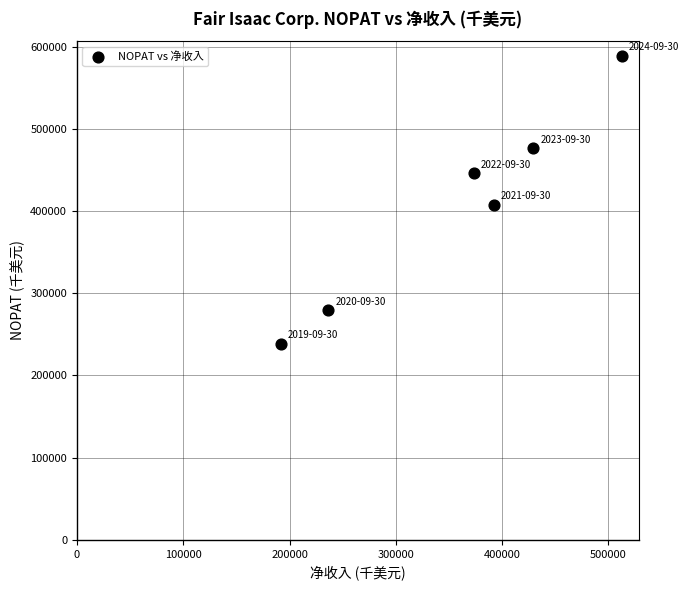

What is the range of Y values (max minus min)?

350898